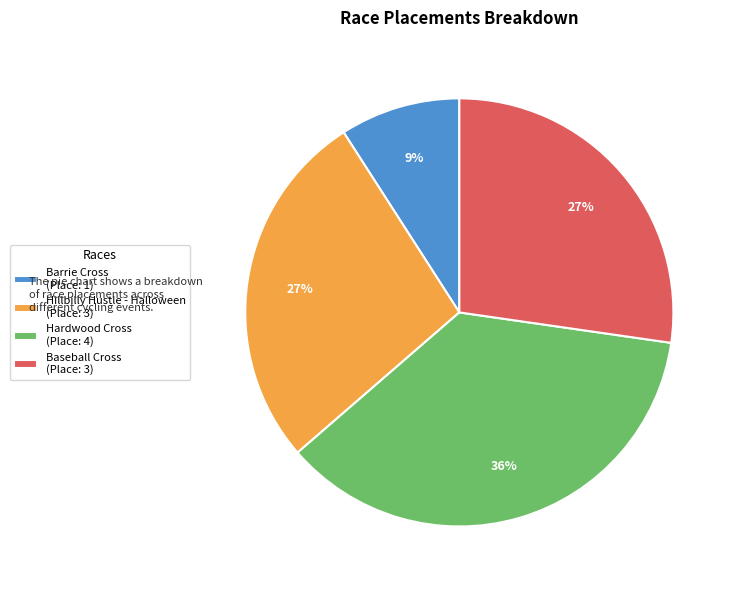

To the nearest percent, what is the average slice percentage?

25%